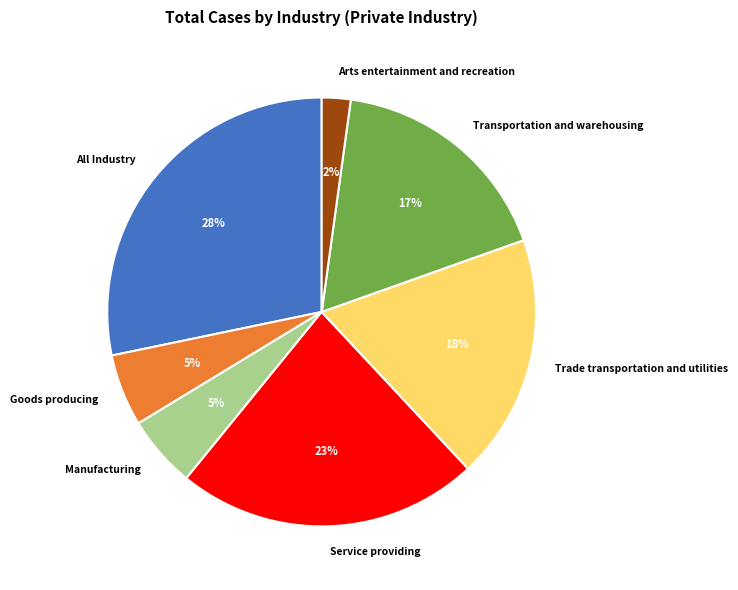

Is there a majority slice in this chart?

No